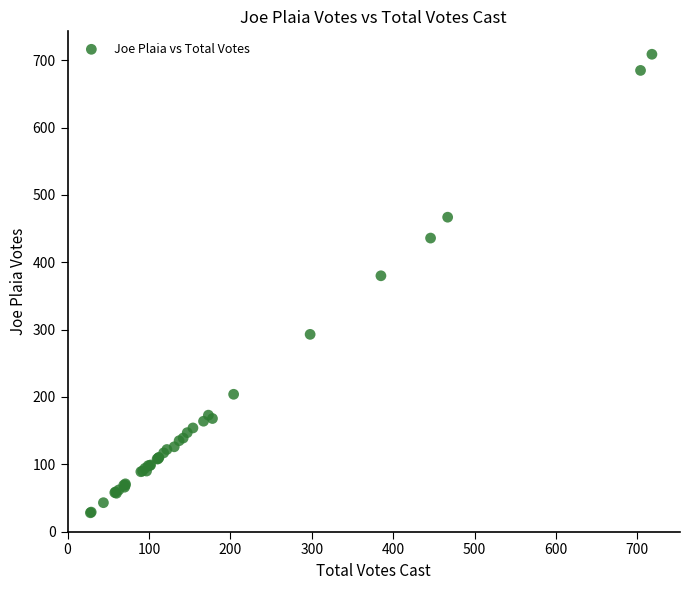

What Y value in the scatter plot is closest to 368?

380